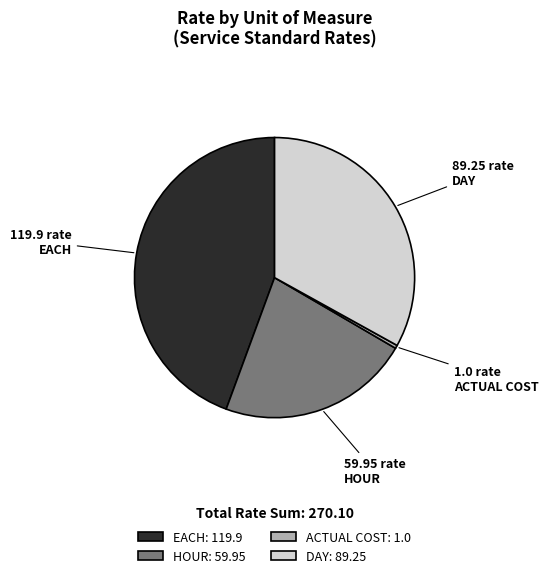

Combined, do DAY and ACTUAL COST account for over 50%?

No